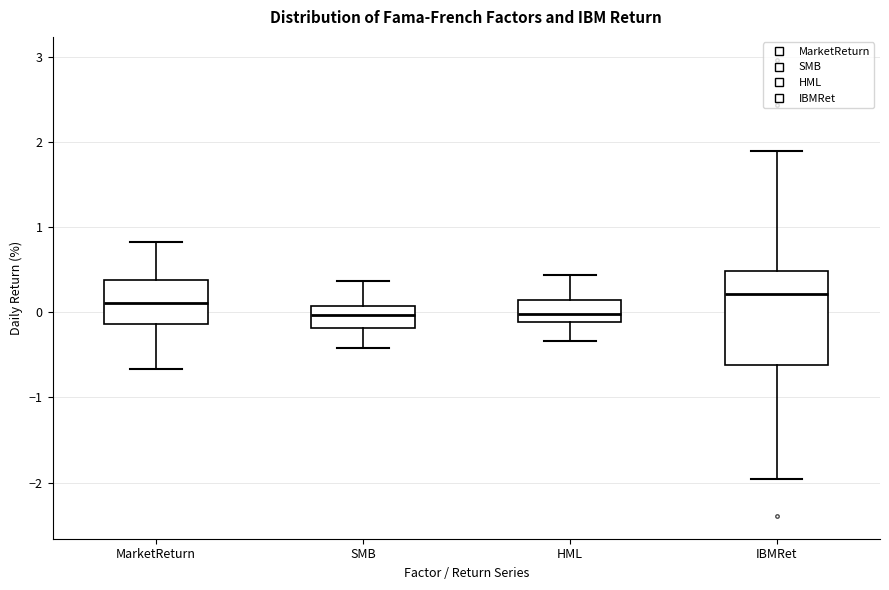

Where does the lower whisker of the box for HML end on the y-axis? The values are not printed on the chart, so give them approximately, as read against the axis.

-0.3